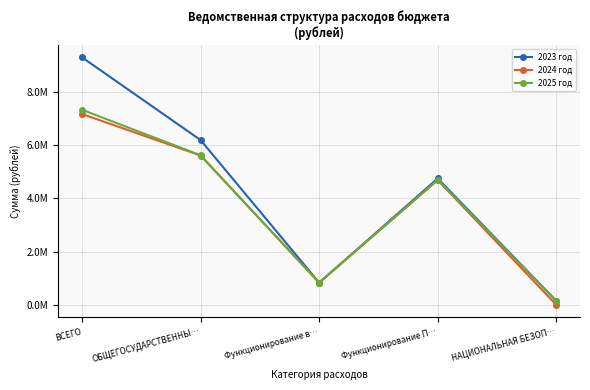

Which series has the largest total across all categories?

2023 год